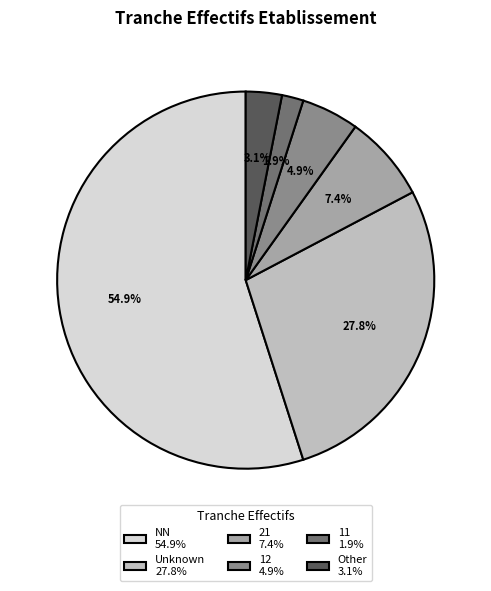

Count the number of slices in the pie.

6